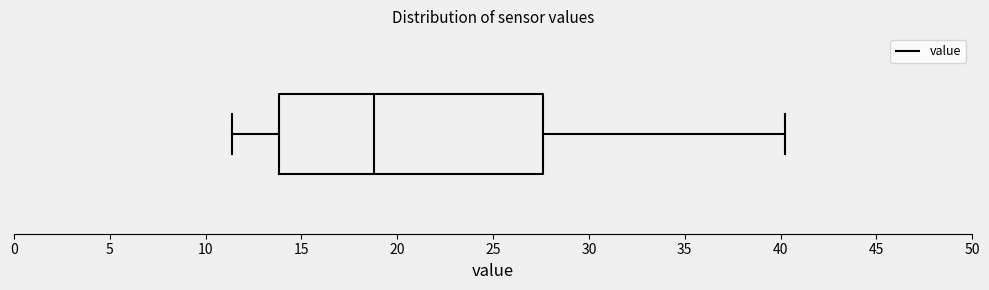

Transcribe this box plot: give where the median line is, the range the box spans, and where the two whiskers end, as read against the x-axis. The values are not printed on the chart, so give them approximately, as read against the axis.

median 19.0, box 14.0 to 27.5, whiskers 11.5 to 40.5